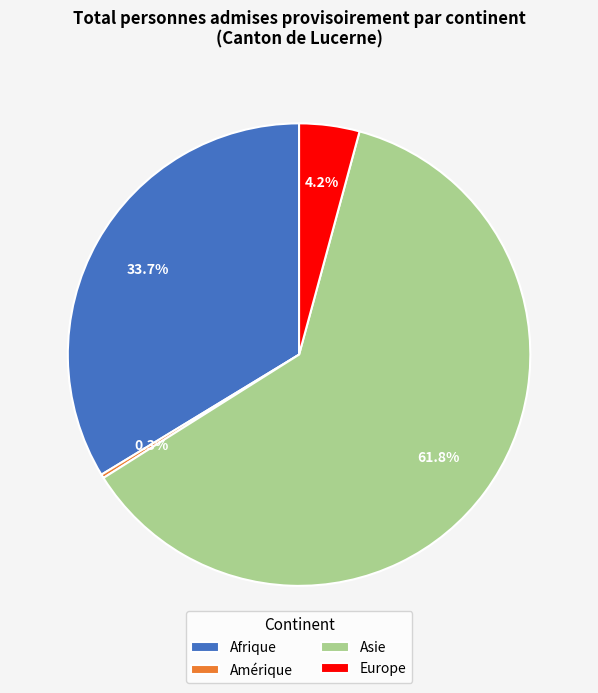

What is the largest slice in the pie chart?

Asie